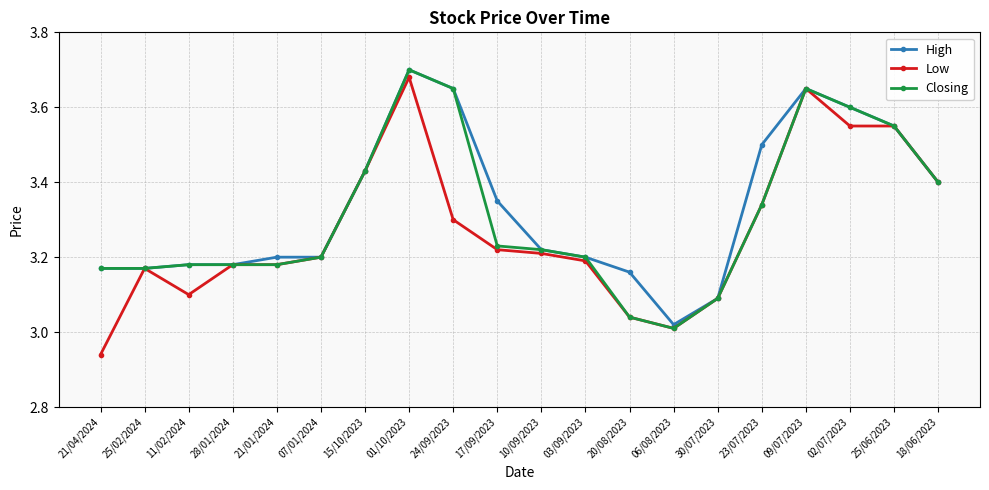

True or false: High has more than 1 interior local peaks.

True